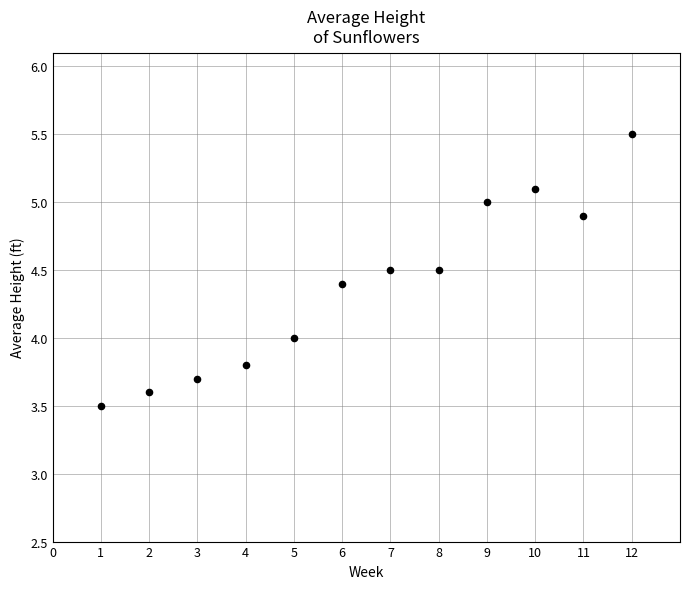

What is the average X value?

6.5